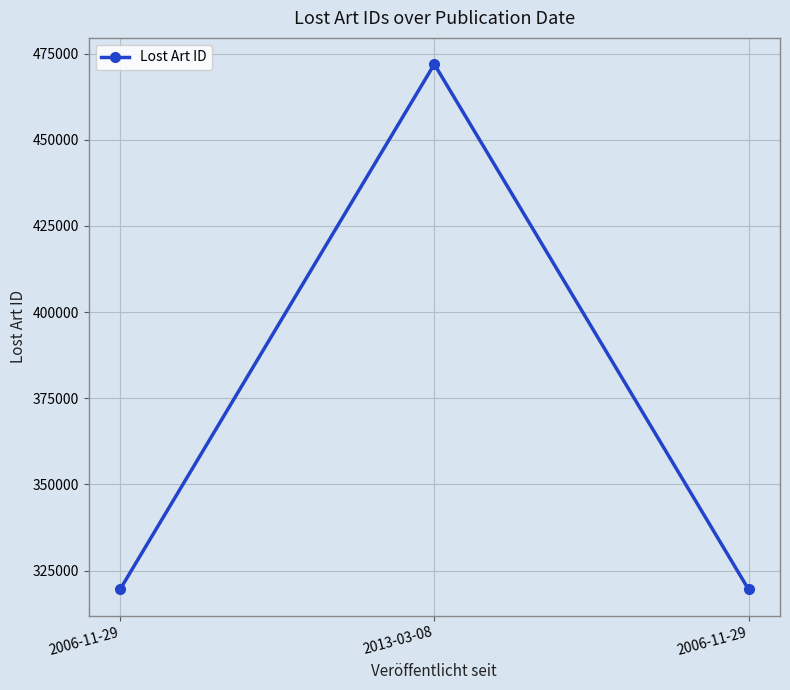

True or false: the data shows 78920 at 2006-11-29.

False